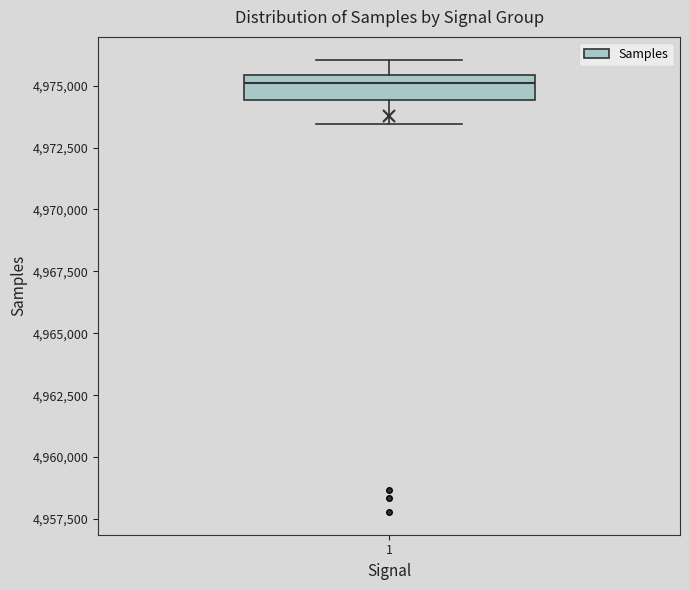

Transcribe this box plot: give where the median line is, the range the box spans, and where the two whiskers end, as read against the y-axis. The values are not printed on the chart, so give them approximately, as read against the axis.

median 4975000, box 4974500 to 4975500, whiskers 4973500 to 4976000